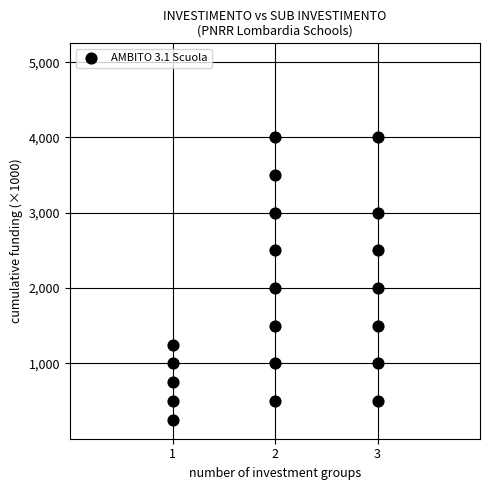

List the coordinates of all points as (Y, X) pairs, reading left to right.

(250, 1)  (500, 1)  (750, 1)  (1000, 1)  (1250, 1)  (500, 2)  (1000, 2)  (1500, 2)  (2000, 2)  (2500, 2)  (3000, 2)  (3500, 2)  (4000, 2)  (500, 3)  (1000, 3)  (1500, 3)  (2000, 3)  (2500, 3)  (3000, 3)  (4000, 3)